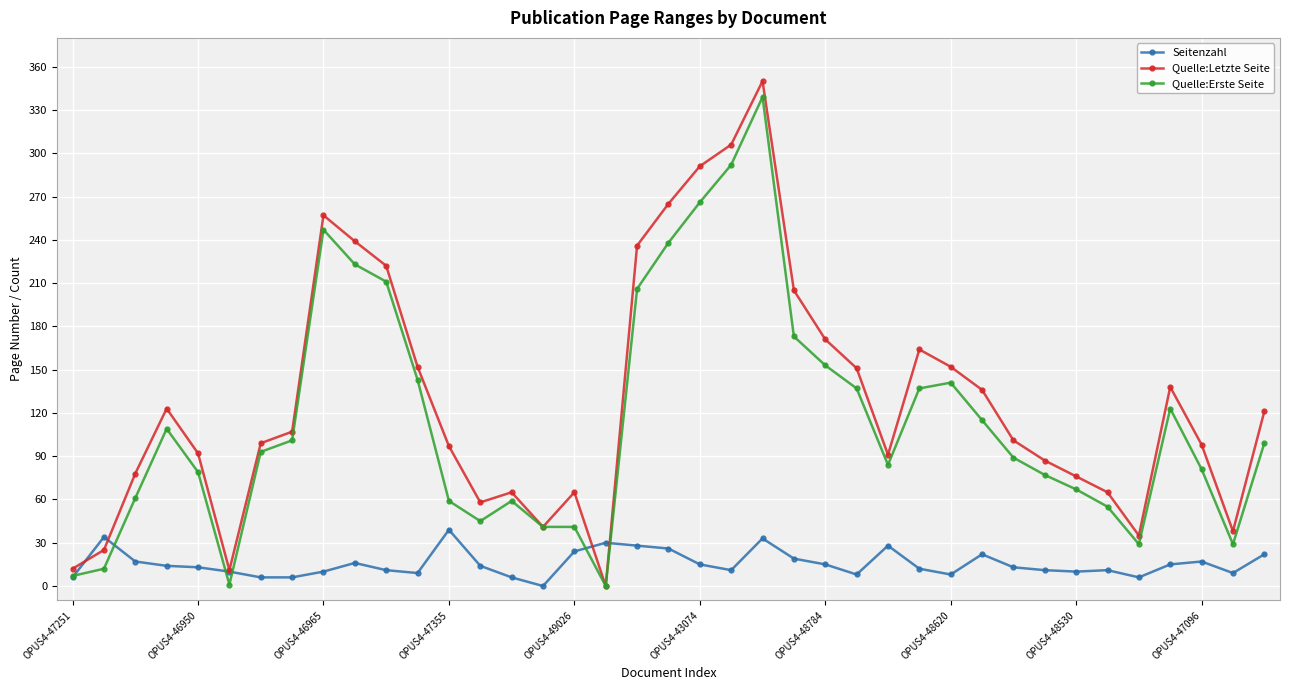

What is the value of the Quelle:Erste Seite point at the 9th from the left?

247